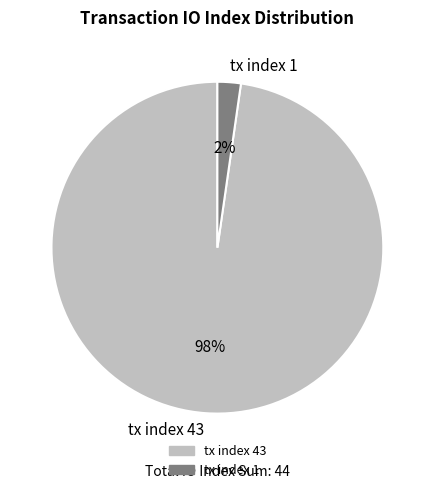

To the nearest percent, what percentage of the pie is tx index 43?

98%